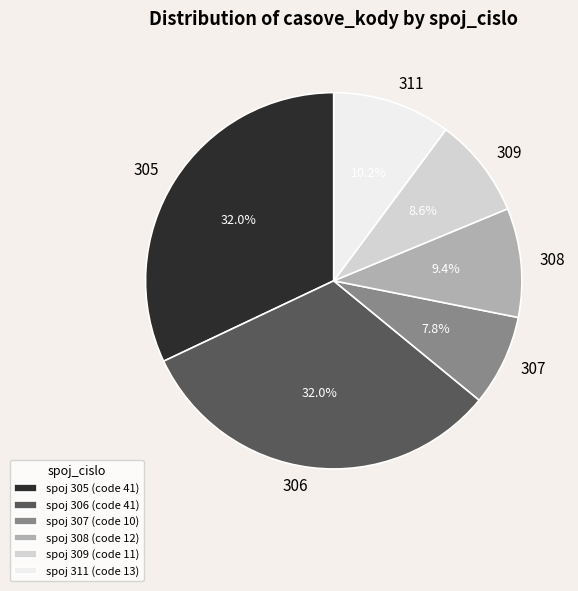

Which slice is the smallest?

spoj 307 (code 10)